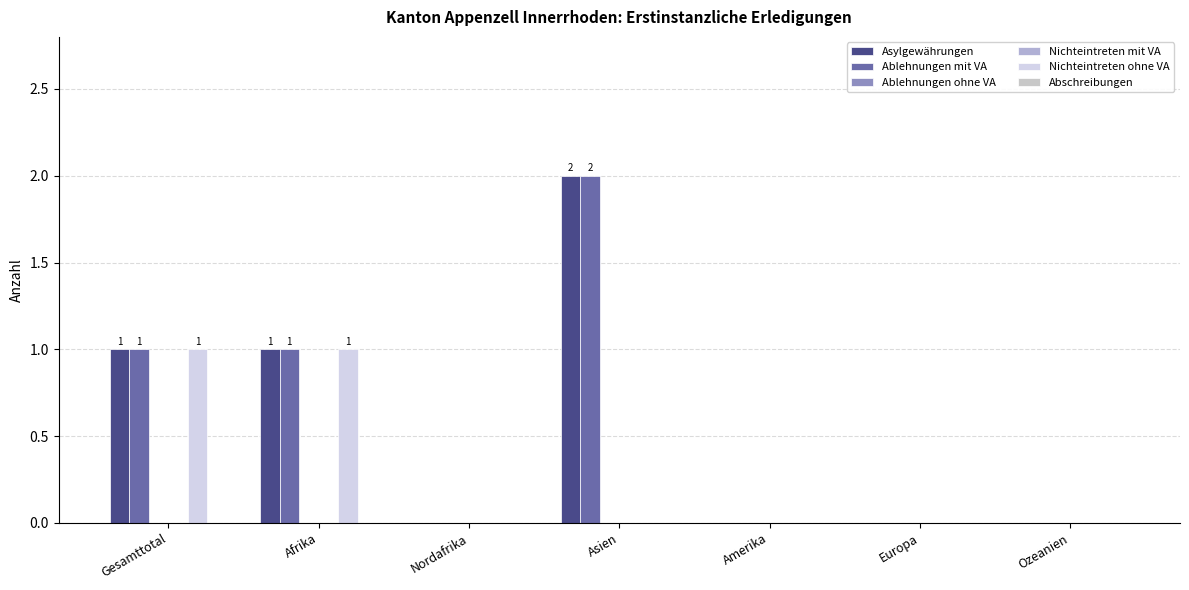

Which series has the widest spread of values?

Asylgewährungen